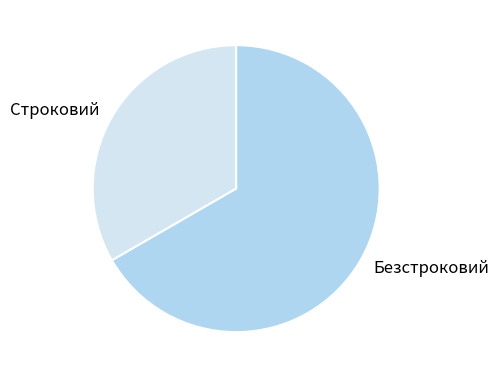

What is the smallest slice in the pie chart?

Строковий